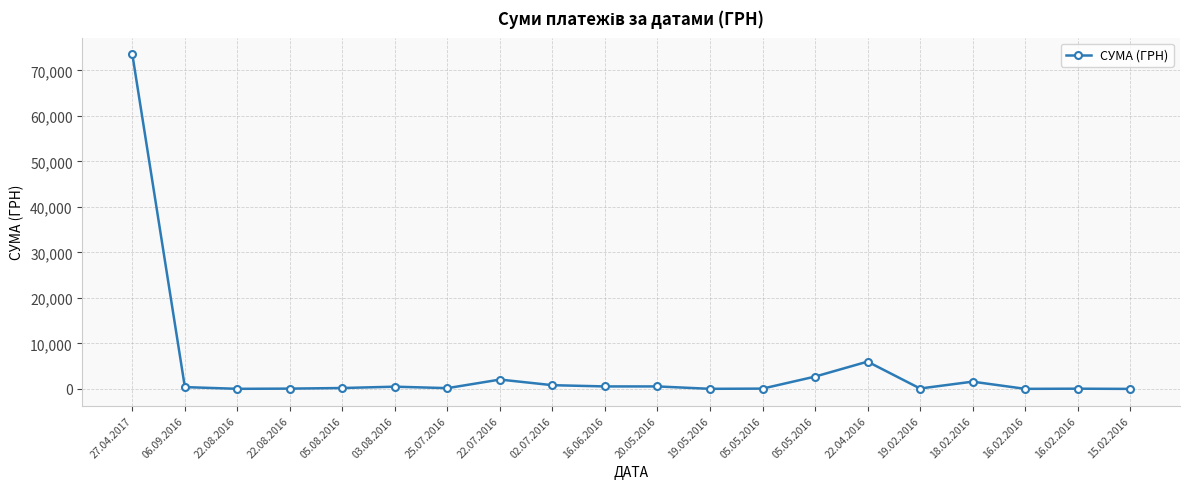

How many points are lower than both their immediate neighbors (excluding endpoints)?

5